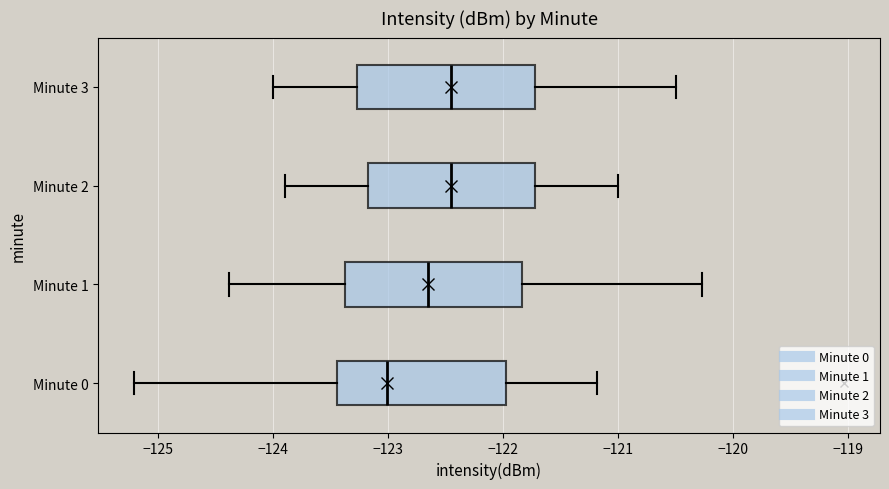

Where is the right edge of the box for Minute 0 on the x-axis? The values are not printed on the chart, so give them approximately, as read against the axis.

-122.0